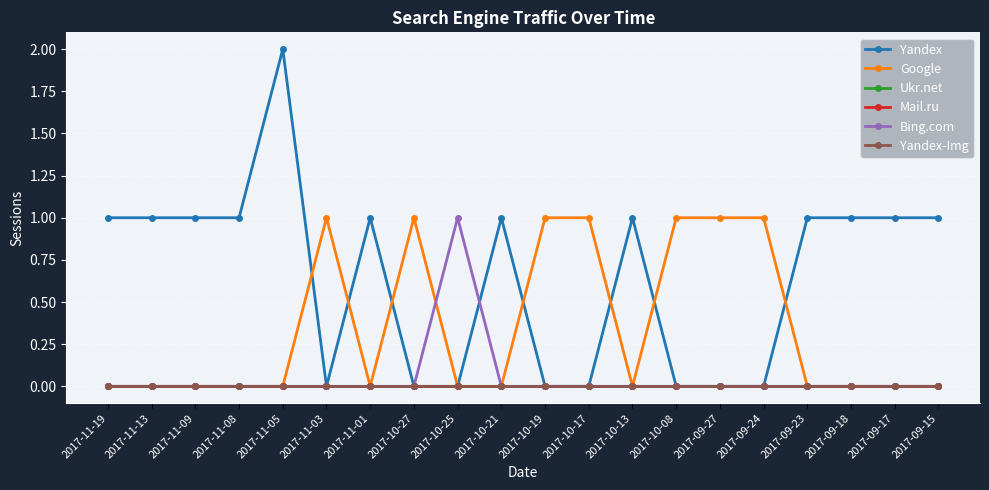

Is this an area chart (filled region under the line)?

No